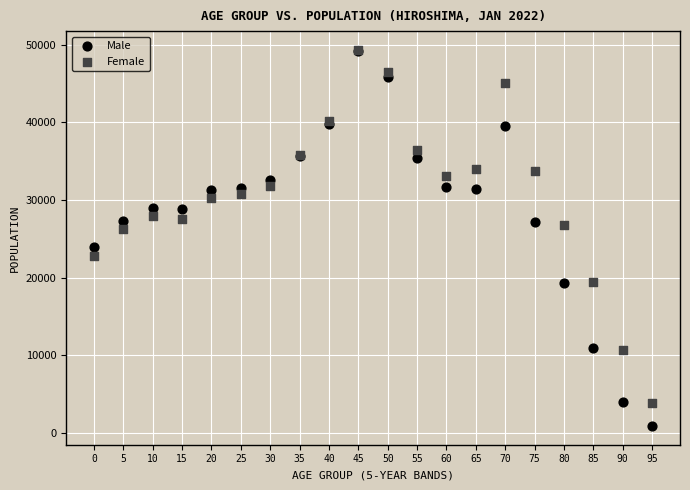

Which series has the largest Y range (max minus min)?

Male